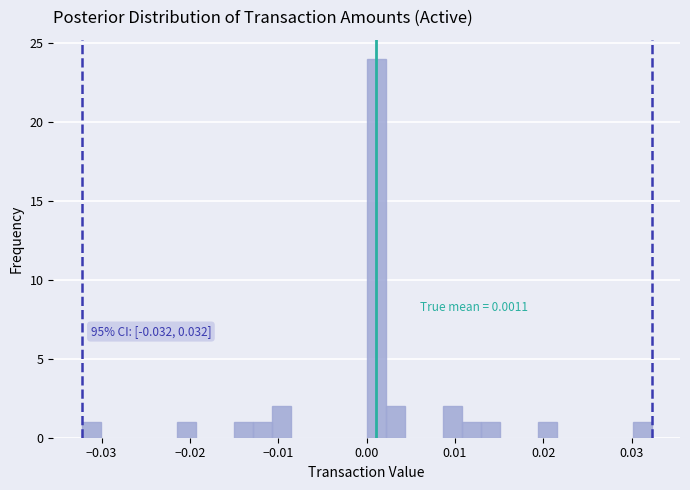

Read against the x-axis, roughly where is the centre of the tallest bar?

0.001